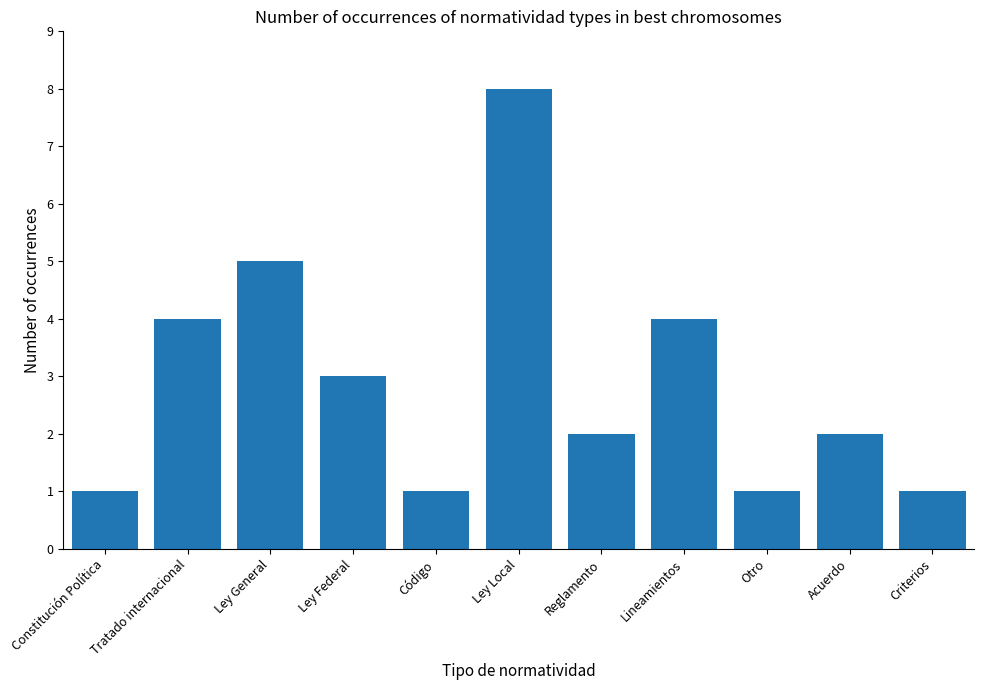

What is the sum of the values at Acuerdo and Criterios?

3